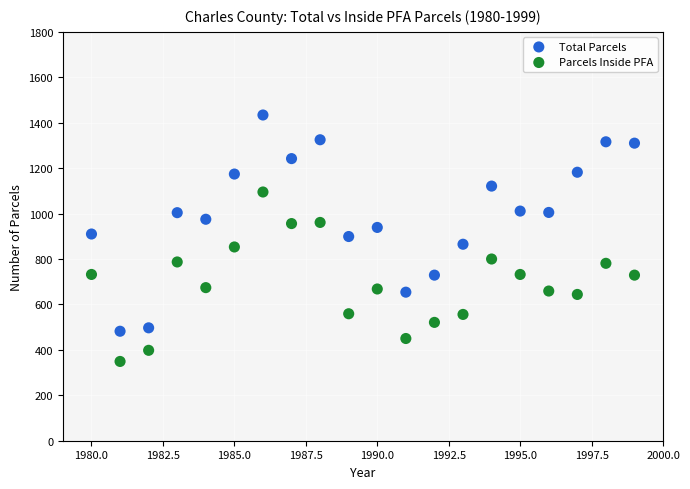

Across all data points, what is the range of X values (max minus min)?

19